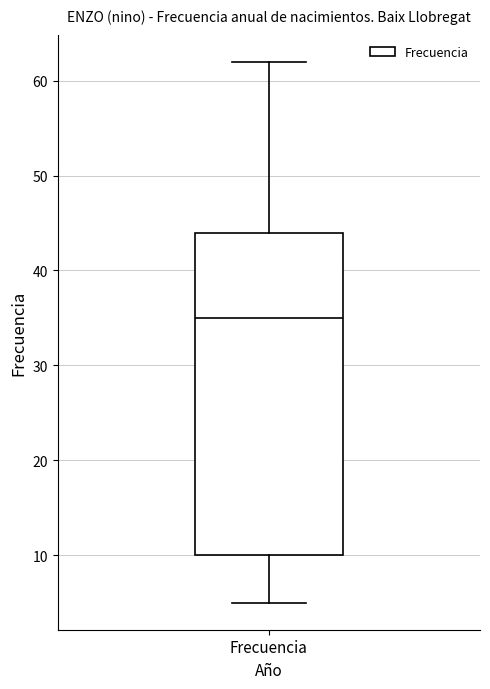

Transcribe this box plot: give where the median line is, the range the box spans, and where the two whiskers end, as read against the y-axis. The values are not printed on the chart, so give them approximately, as read against the axis.

median 35, box 10 to 44, whiskers 5 to 62